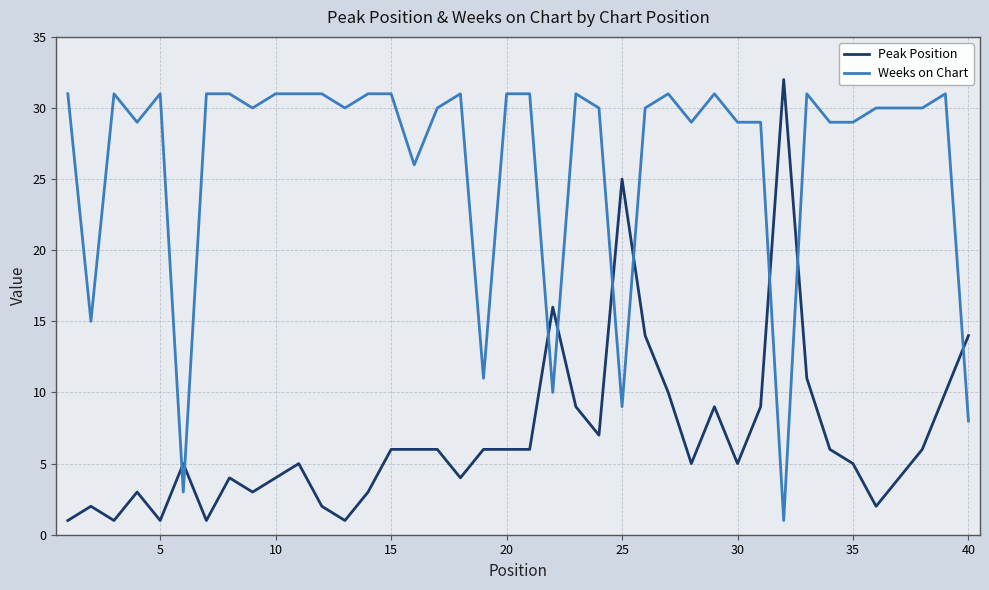

Which series has the largest total across all categories?

Weeks on Chart